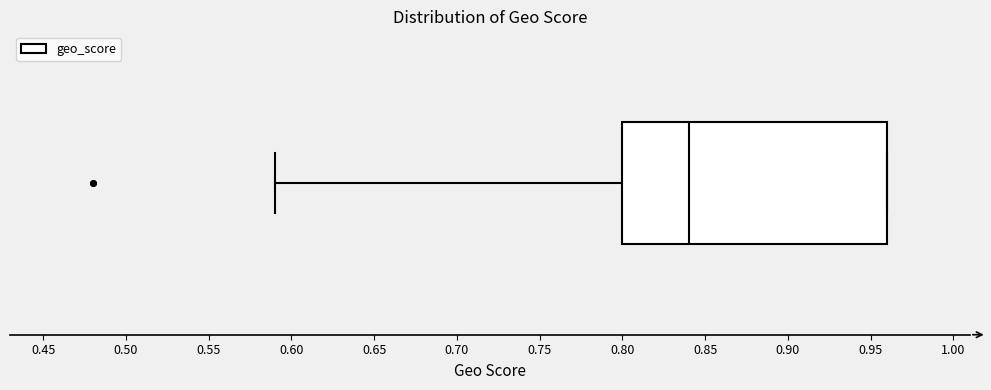

Read this box plot against the x-axis: the position of the median line, the range covered by the box, and the ends of both whiskers. The values are not printed on the chart, so give them approximately, as read against the axis.

median 0.84, box 0.80 to 0.96, whiskers 0.59 to 0.96